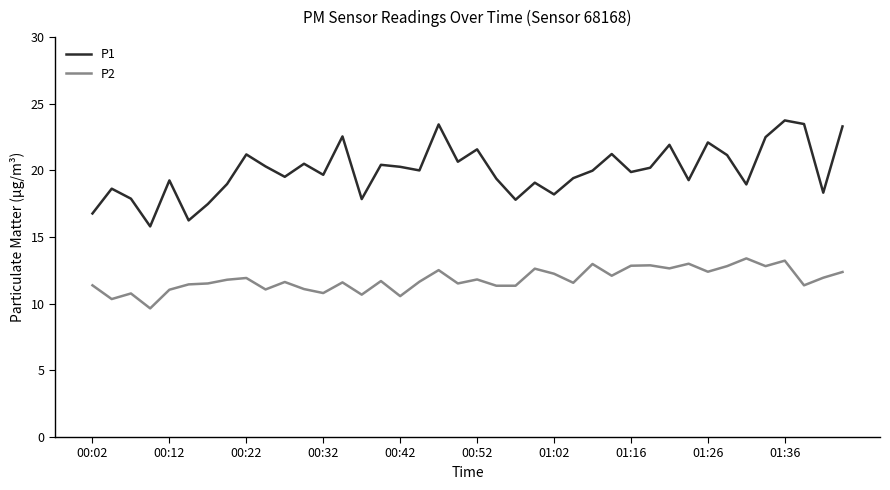

What is the greatest value displayed?

23.8